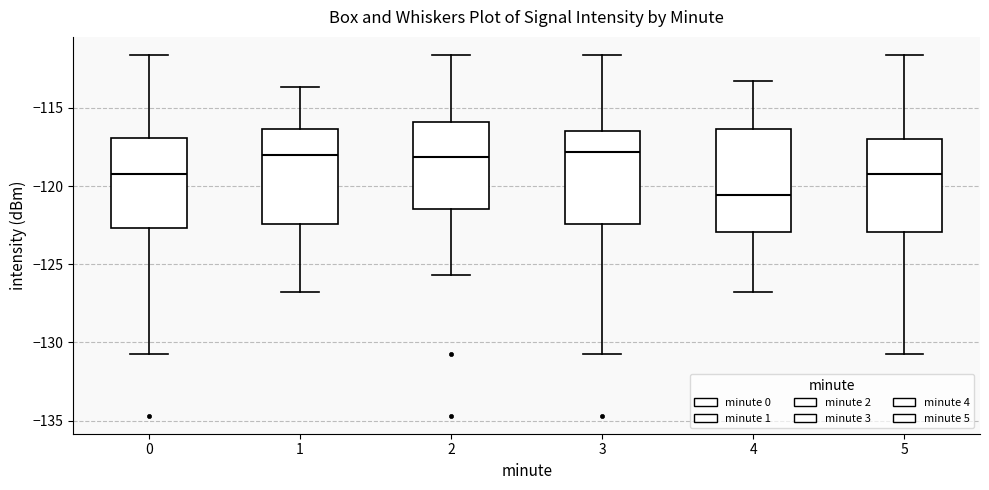

Where is the lower edge of the box at x = 5 on the y-axis? The values are not printed on the chart, so give them approximately, as read against the axis.

-123.0